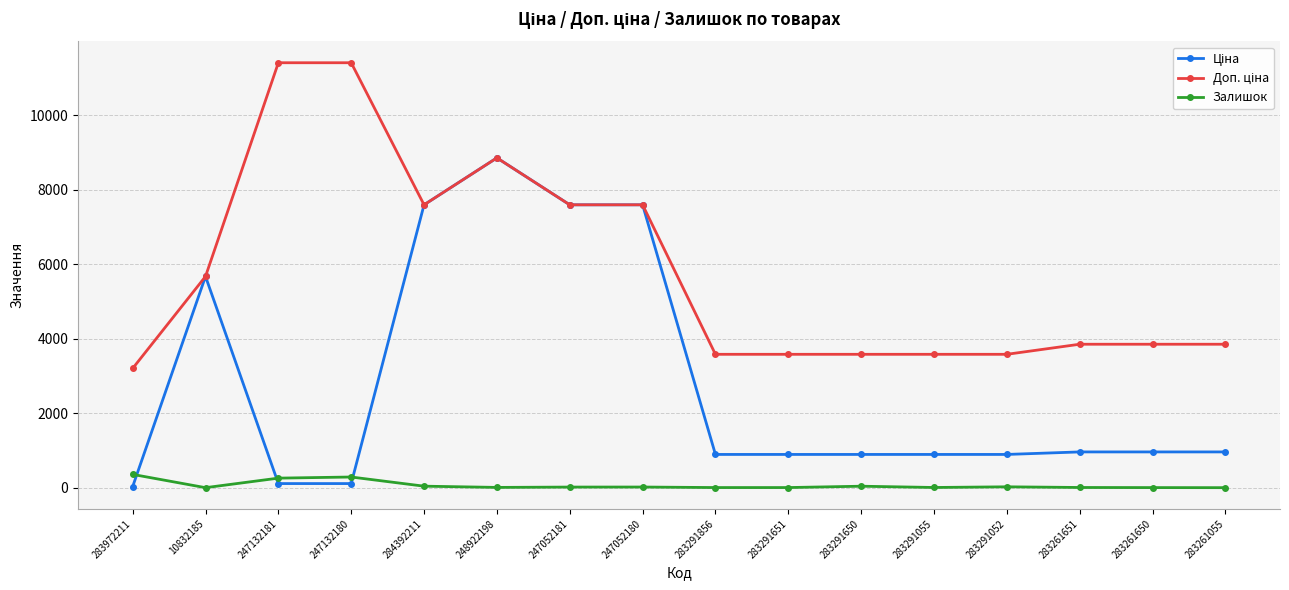

What is the sum of all Залишок values?

1122.0